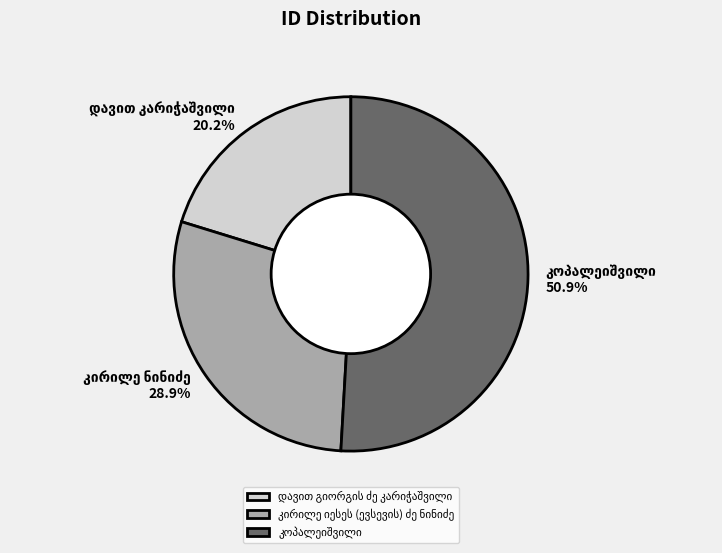

Count the number of slices in the pie.

3